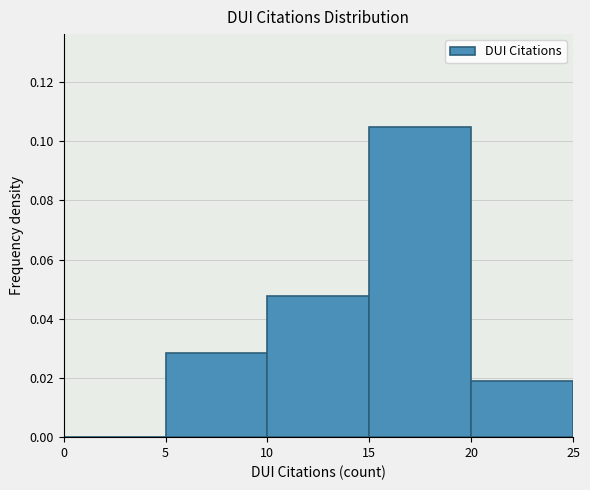

What is the height of the bar covering 15 to 20 on the x-axis? The values are not printed on the chart, so give them approximately, as read against the axis.

0.104